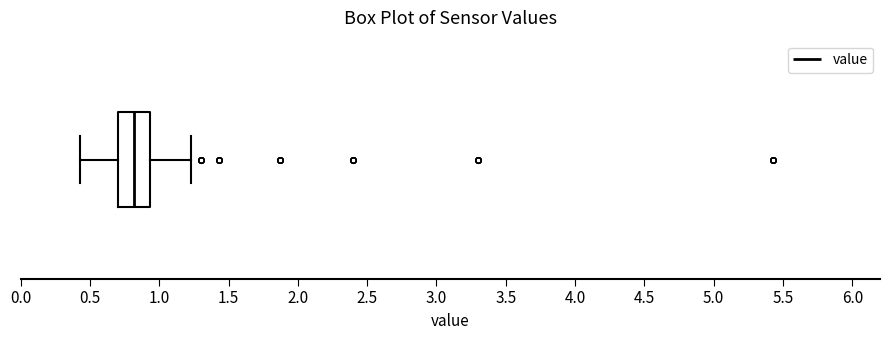

Where is the right edge of the box on the x-axis? The values are not printed on the chart, so give them approximately, as read against the axis.

0.95